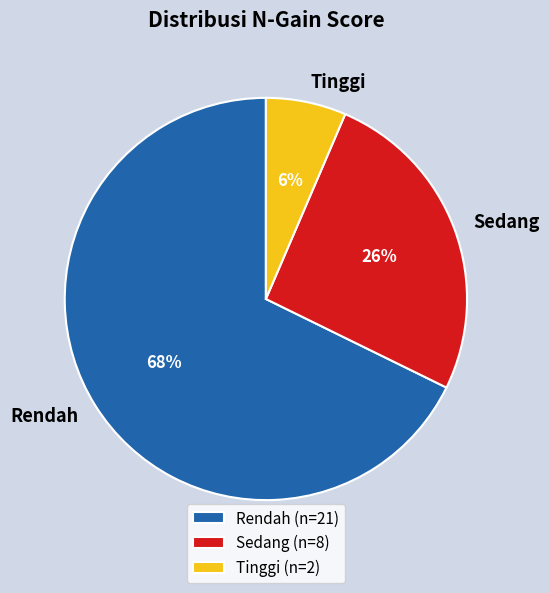

How many slices are in this pie chart?

3